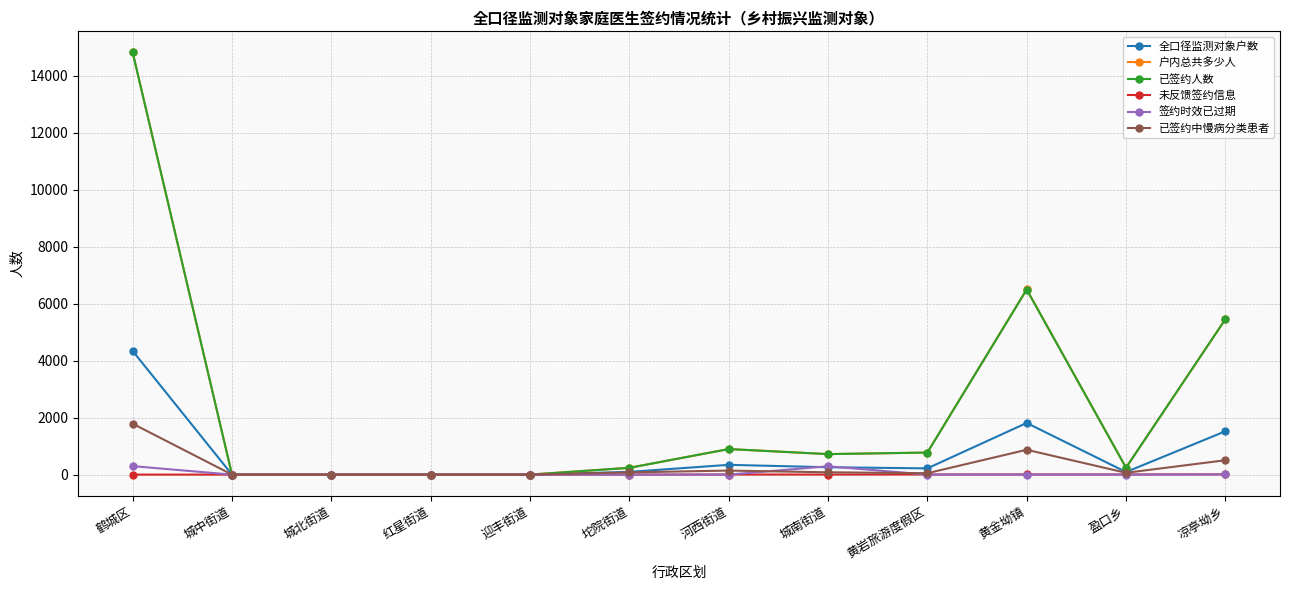

Does the chart have visible grid lines?

Yes